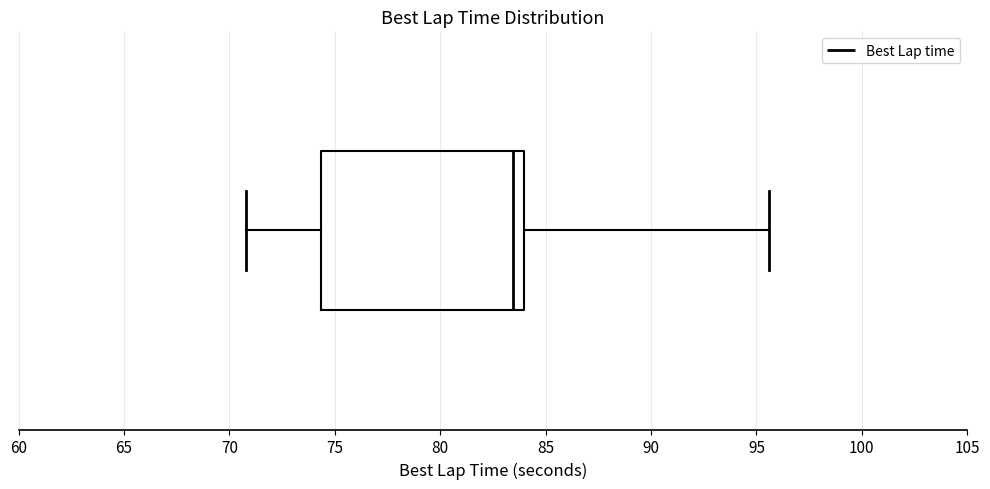

Read this box plot against the x-axis: the position of the median line, the range covered by the box, and the ends of both whiskers. The values are not printed on the chart, so give them approximately, as read against the axis.

median 83.5, box 74.5 to 84.0, whiskers 71.0 to 95.5